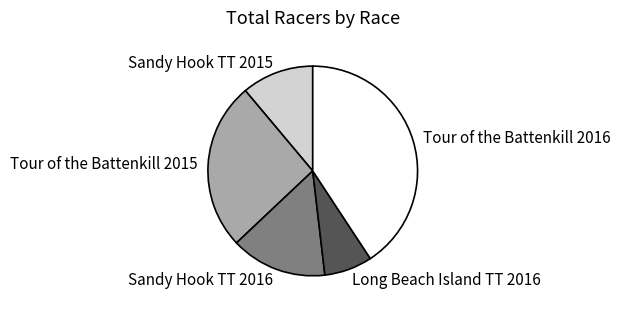

What is the ratio of the value at Sandy Hook TT 2016 to the value at Sandy Hook TT 2015?

1.3